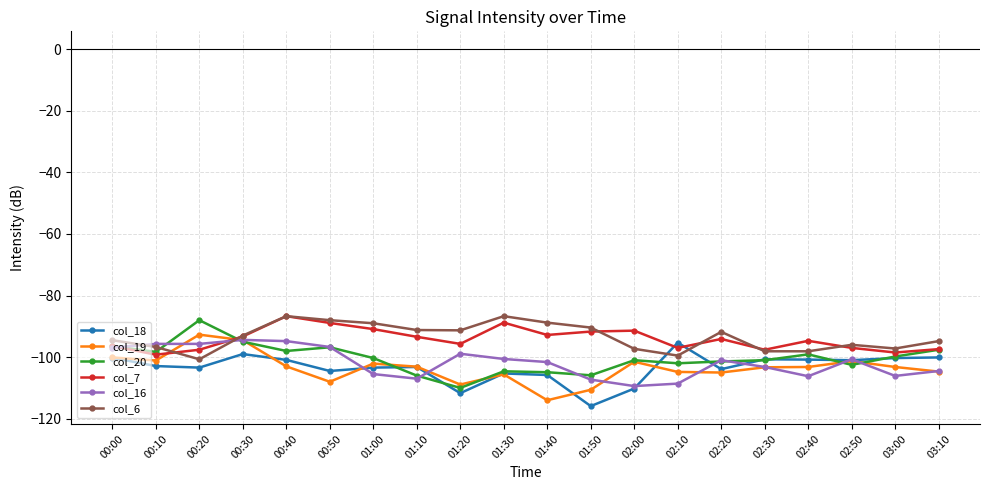

True or false: col_20 has more than 2 interior local peaks.

True